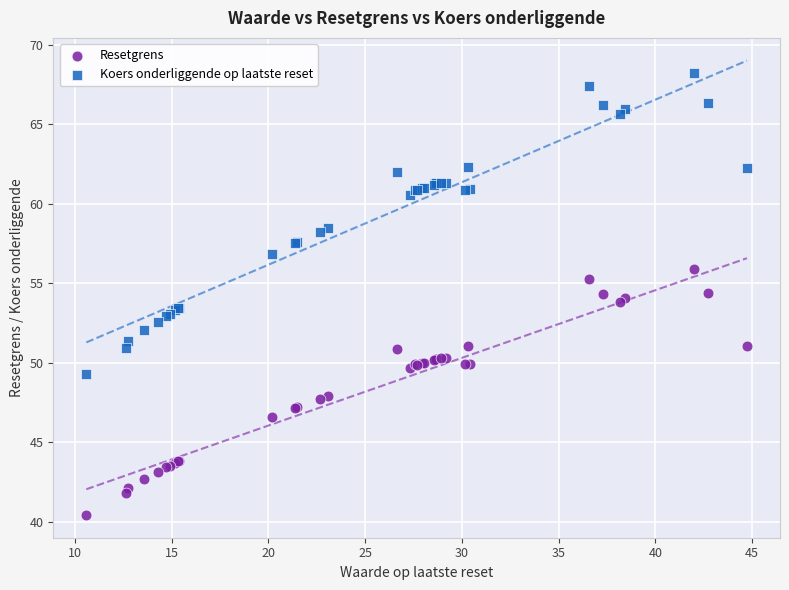

Which series has the largest Y range (max minus min)?

Koers onderliggende op laatste reset